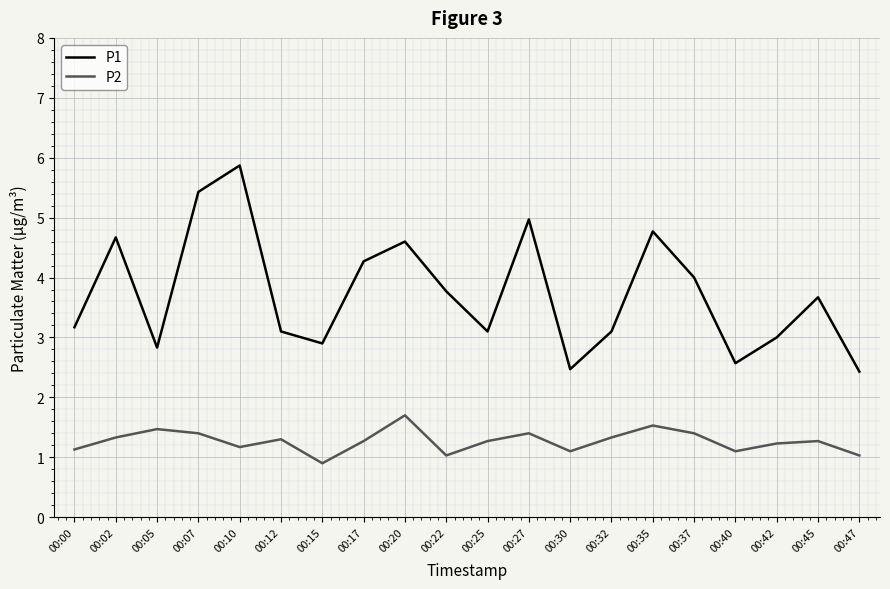

True or false: P2 and P1 intersect in this chart.

False